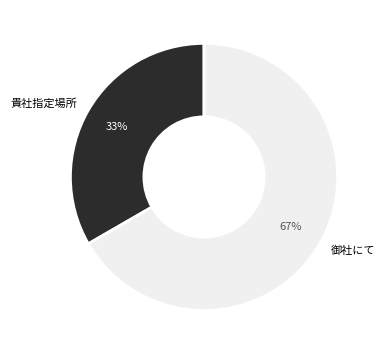

Does 御社にて account for over 50% of the chart?

Yes